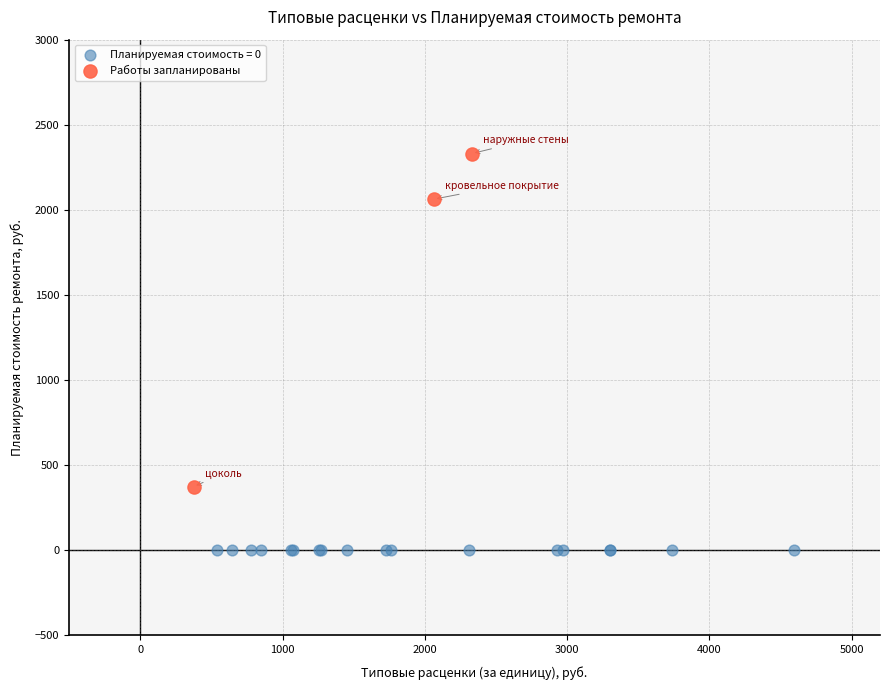

Which series contains the highest Y value?

Работы запланированы